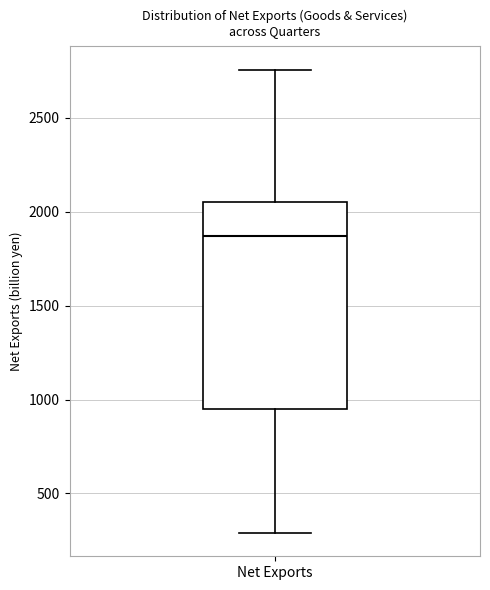

Read this box plot against the y-axis: the position of the median line, the range covered by the box, and the ends of both whiskers. The values are not printed on the chart, so give them approximately, as read against the axis.

median 1850, box 950 to 2050, whiskers 300 to 2750